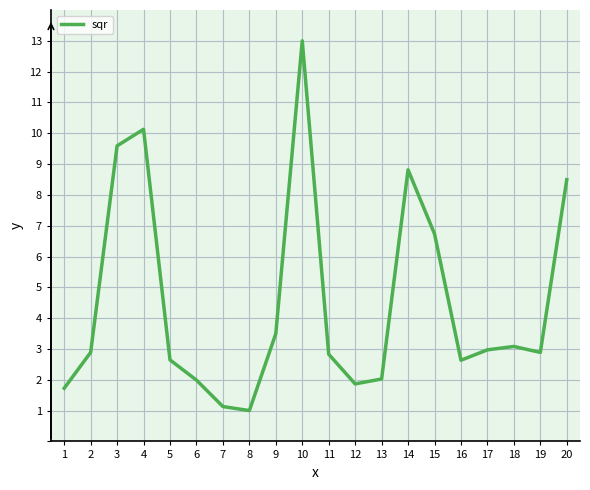

Which category has the lowest value across all series?

8